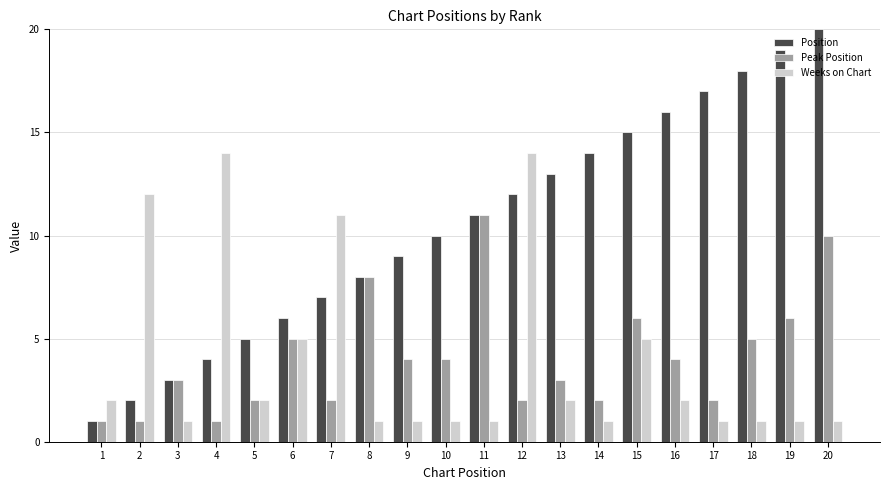

What is the maximum value for Position?

20